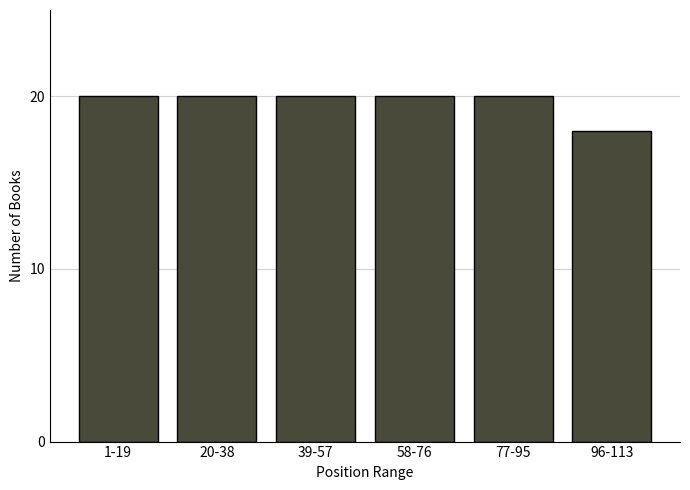

Reading right to left, transcribe all the data shown in this chart.

96-113=18	77-95=20	58-76=20	39-57=20	20-38=20	1-19=20